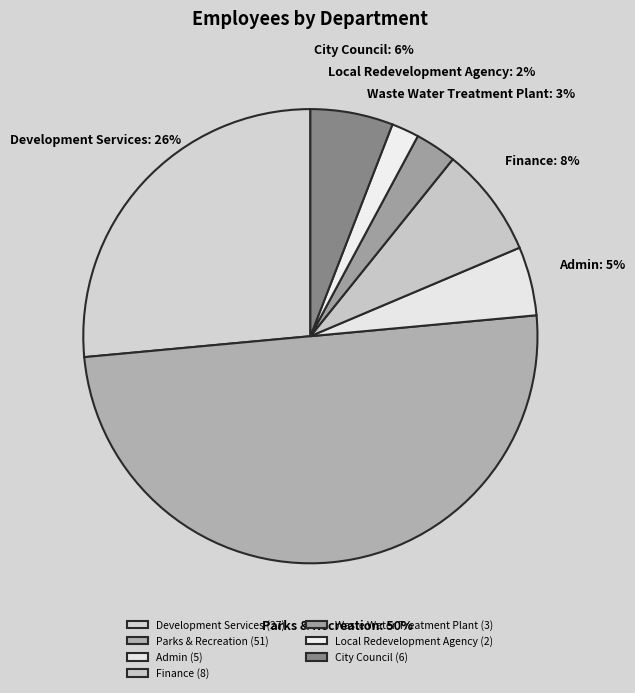

Which has a higher value, Waste Water Treatment Plant or Parks & Recreation?

Parks & Recreation